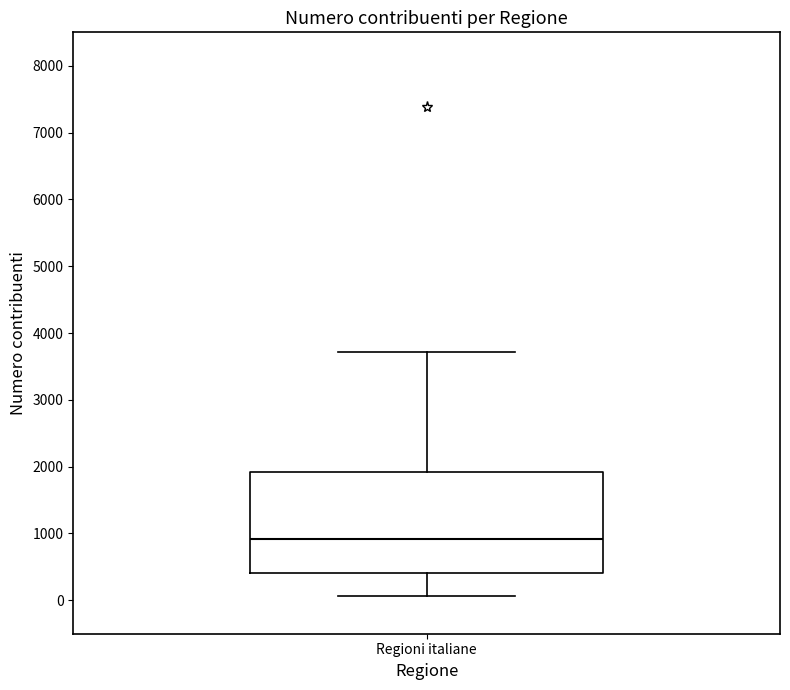

Transcribe this box plot: give where the median line is, the range the box spans, and where the two whiskers end, as read against the y-axis. The values are not printed on the chart, so give them approximately, as read against the axis.

median 900, box 400 to 1900, whiskers 100 to 3700